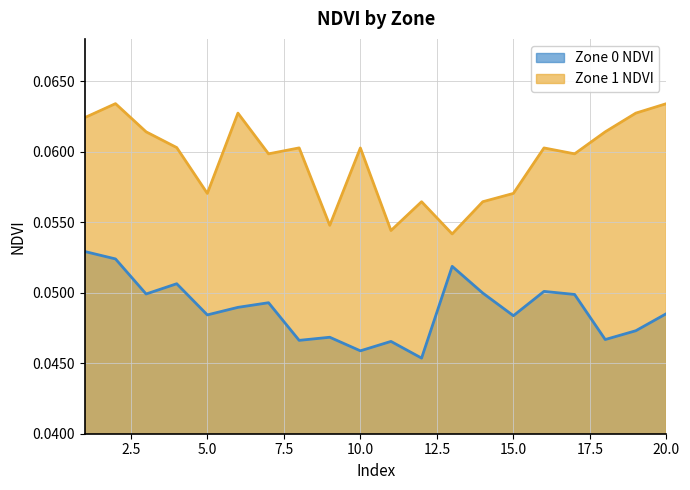

How many lines are shown in the chart?

2